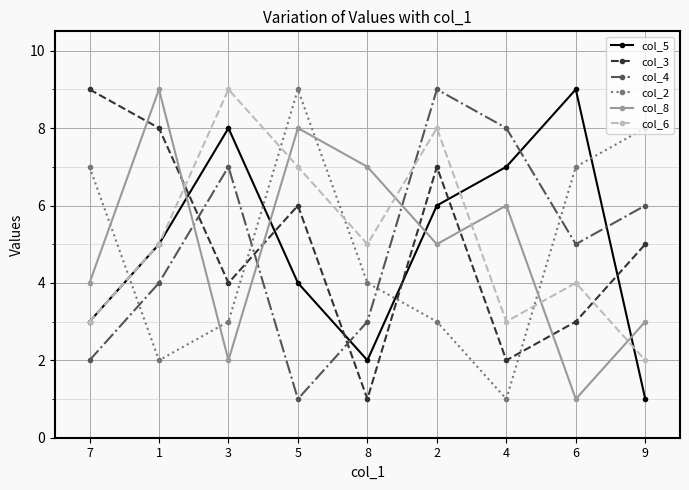

Reading right to left, list all the values displayed in this chart.

col_5: 1	9	7	6	2	4	8	5	3
col_3: 5	3	2	7	1	6	4	8	9
col_4: 6	5	8	9	3	1	7	4	2
col_2: 8	7	1	3	4	9	3	2	7
col_8: 3	1	6	5	7	8	2	9	4
col_6: 2	4	3	8	5	7	9	5	3